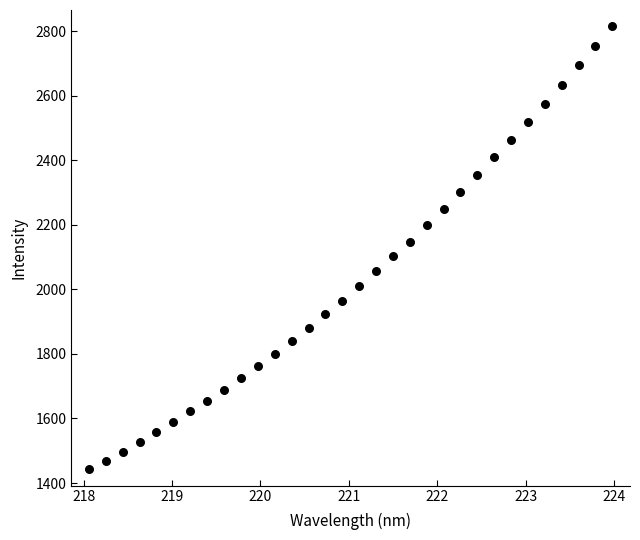

What is the range of X values (max minus min)?

5.9